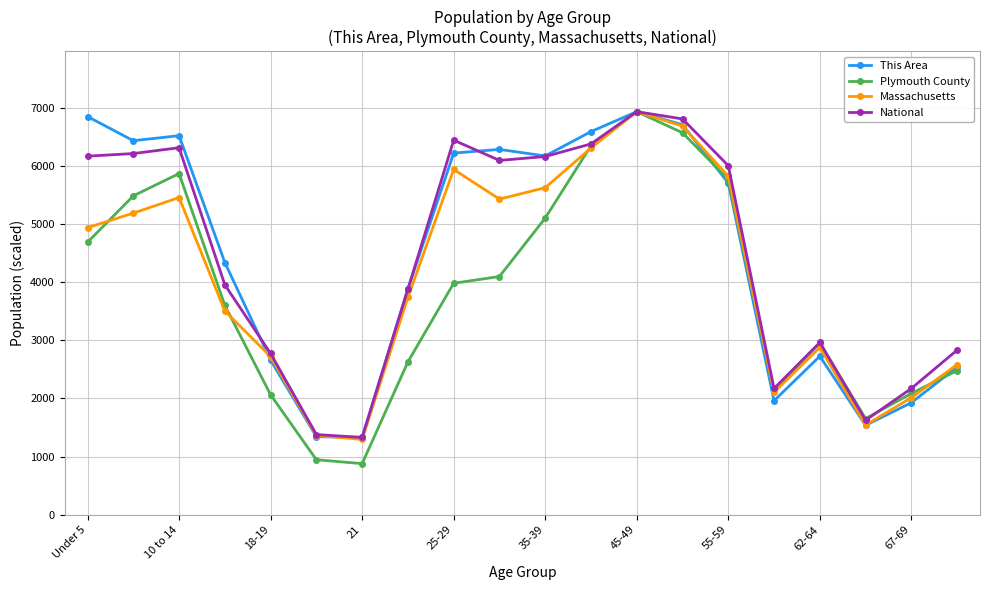

True or false: Massachusetts has more than 0 points higher than both neighbors.

True